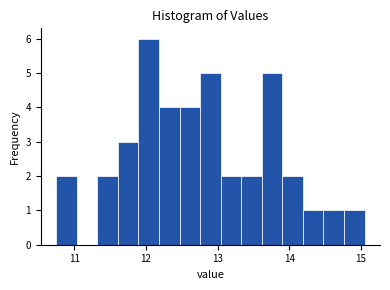

Read against the x-axis, roughly where is the centre of the tallest bar?

12.0